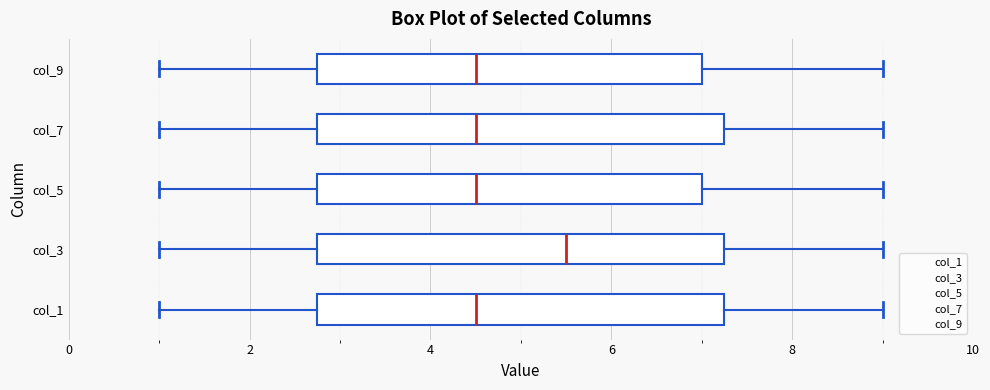

Where does the median line of the box for col_7 sit on the x-axis? The values are not printed on the chart, so give them approximately, as read against the axis.

4.6